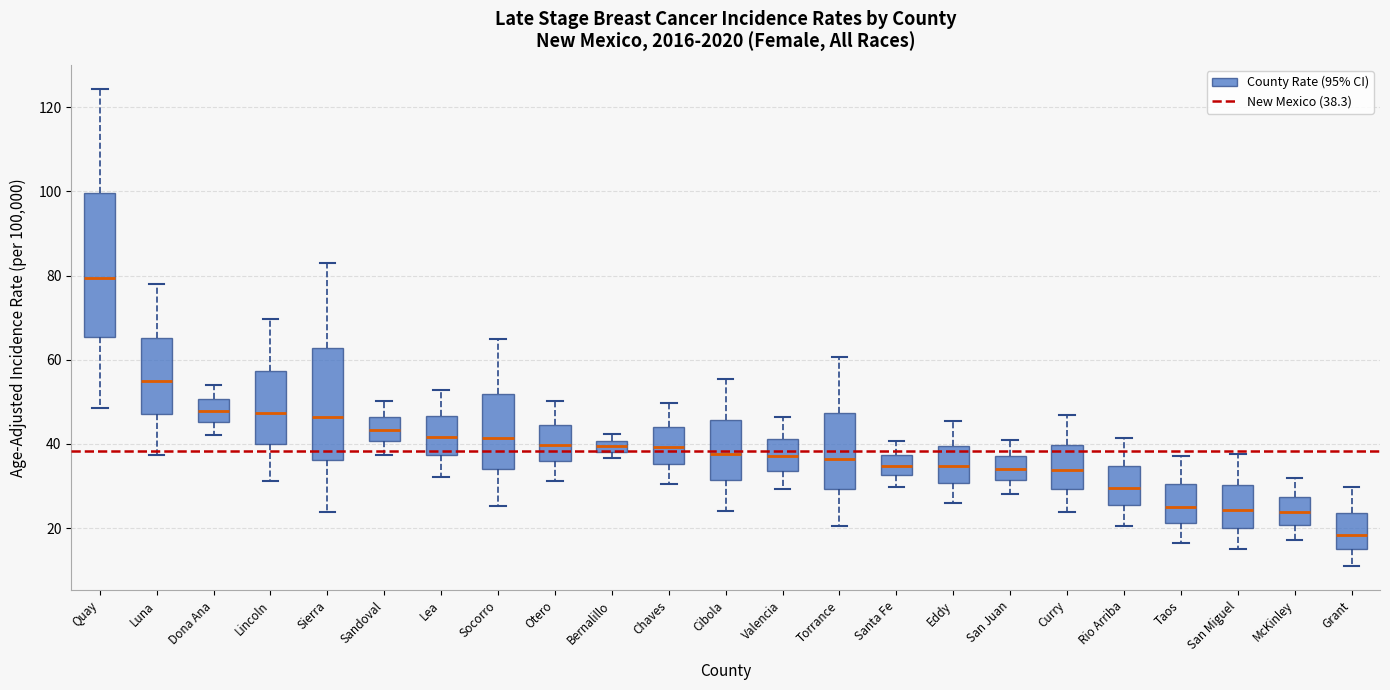

Where does the lower whisker of the box for Otero end on the y-axis? The values are not printed on the chart, so give them approximately, as read against the axis.

32